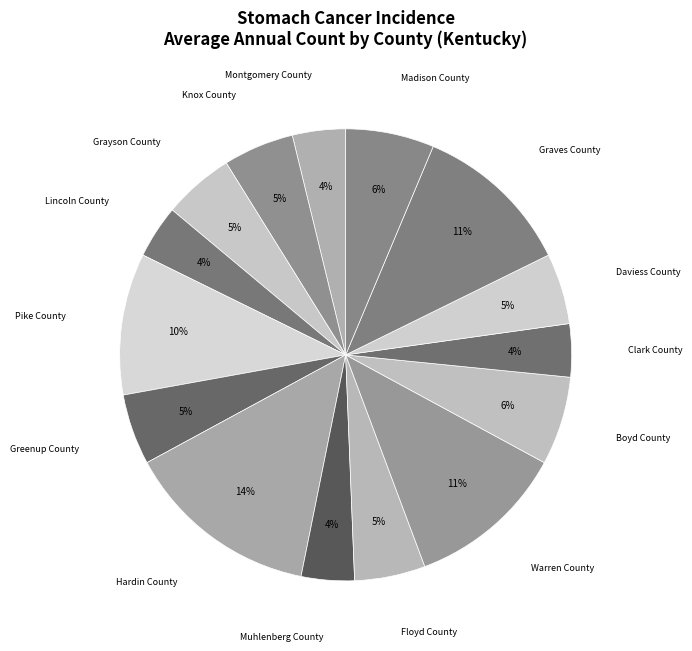

How many slices are in this pie chart?

15